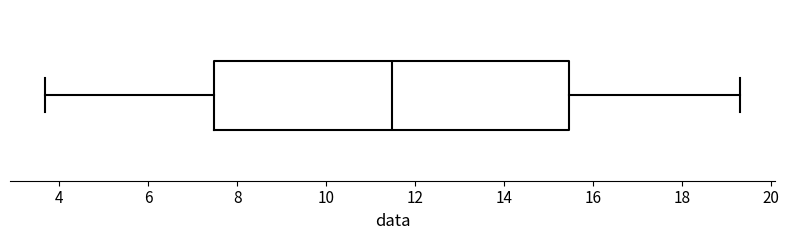

Transcribe this box plot: give where the median line is, the range the box spans, and where the two whiskers end, as read against the x-axis. The values are not printed on the chart, so give them approximately, as read against the axis.

median 11.4, box 7.4 to 15.4, whiskers 3.6 to 19.4